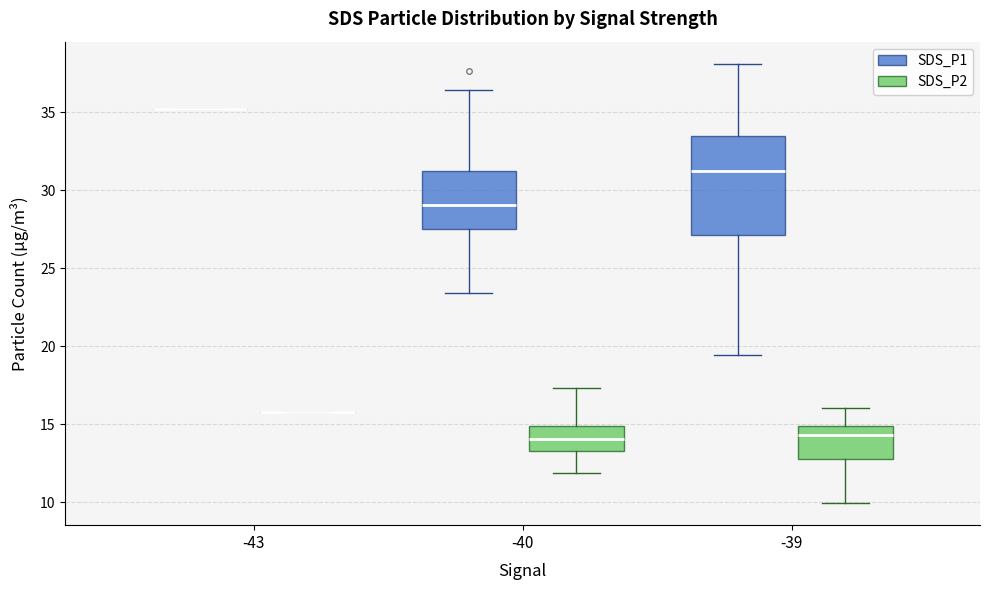

Which box is the tallest, from its lower edge to its upper edge?

-39 (SDS_P1)